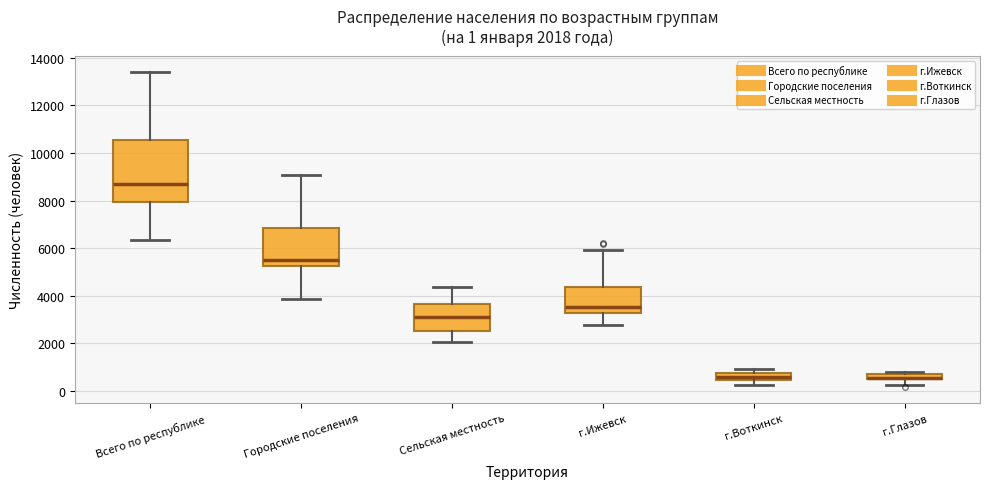

Which box's median line is the highest?

Всего по республике